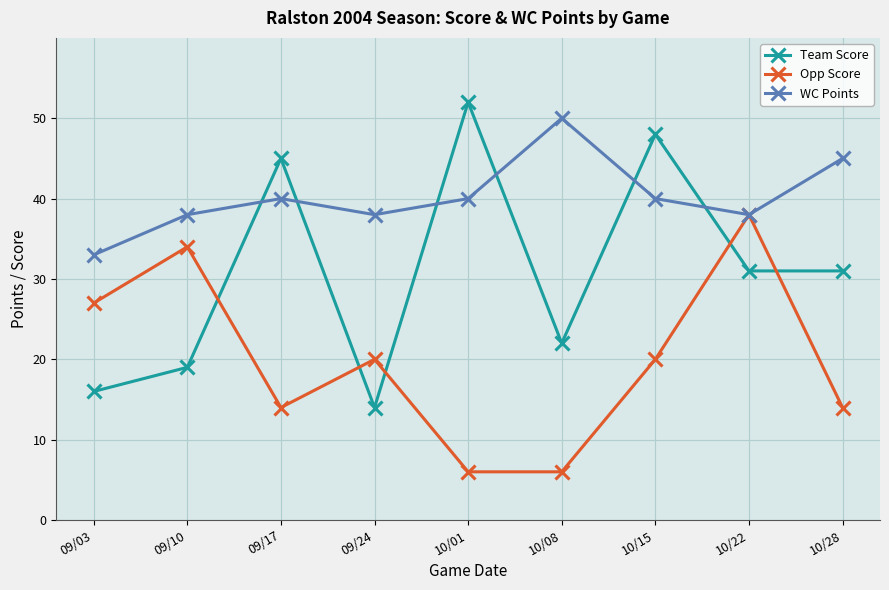

What is the sum of all WC Points values?

362